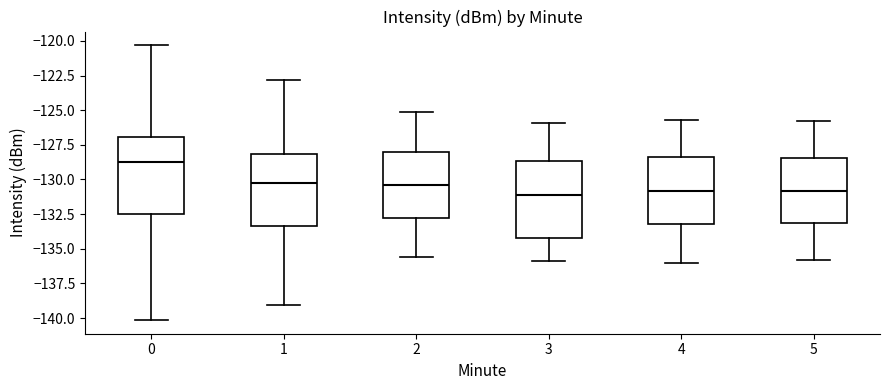

Reading left to right, transcribe this box plot: for each box, give where its median line is, the range the box spans, and where its two whiskers end, as read against the y-axis. The values are not printed on the chart, so give them approximately, as read against the axis.

0: median -129.0, box -132.5 to -127.0, whiskers -140.0 to -120.5
1: median -130.0, box -133.5 to -128.0, whiskers -139.0 to -123.0
2: median -130.5, box -133.0 to -128.0, whiskers -135.5 to -125.0
3: median -131.0, box -134.0 to -128.5, whiskers -136.0 to -126.0
4: median -131.0, box -133.0 to -128.5, whiskers -136.0 to -125.5
5: median -131.0, box -133.0 to -128.5, whiskers -136.0 to -126.0